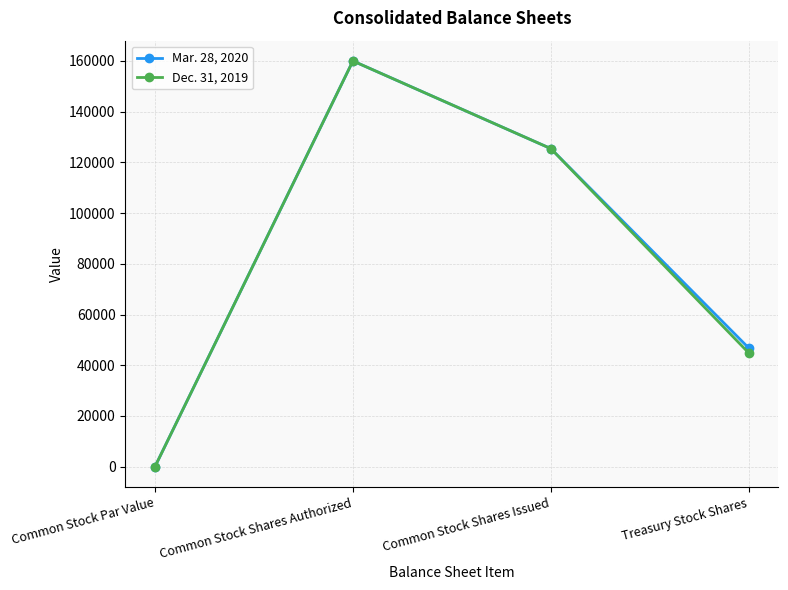

At which label is Mar. 28, 2020 closest to 80000?

Treasury Stock Shares